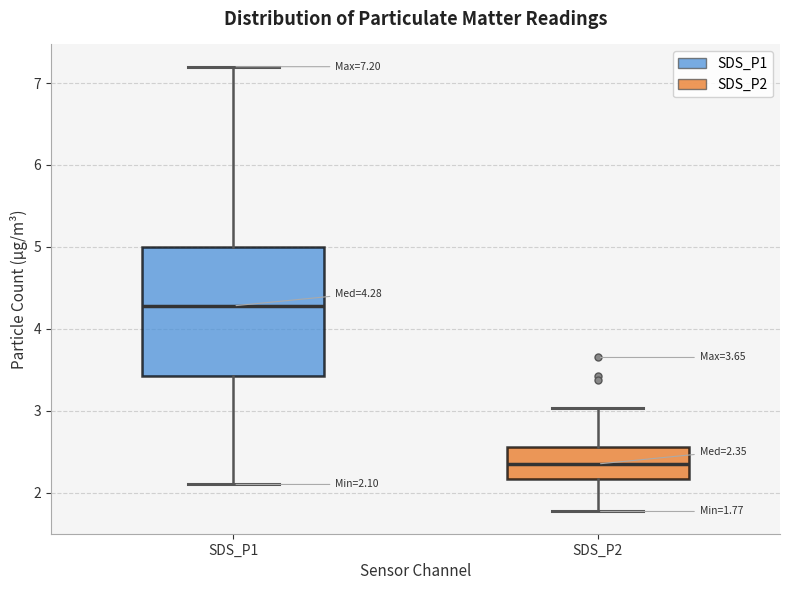

Which box's median line is the lowest?

SDS_P2